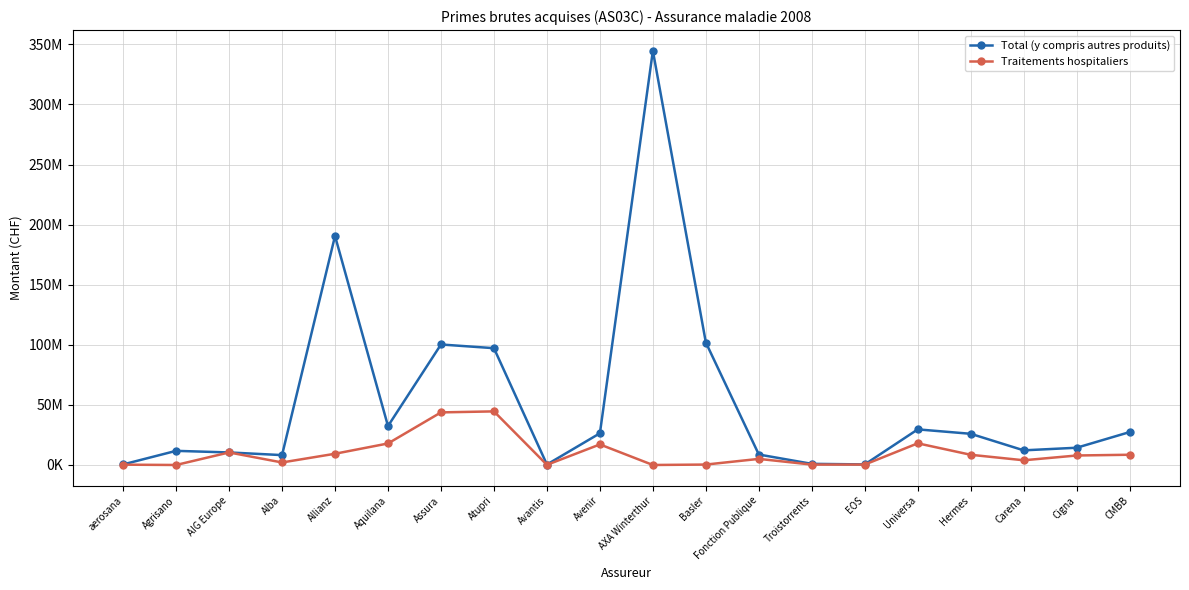

What are all the series names shown in the legend?

Total (y compris autres produits), Traitements hospitaliers